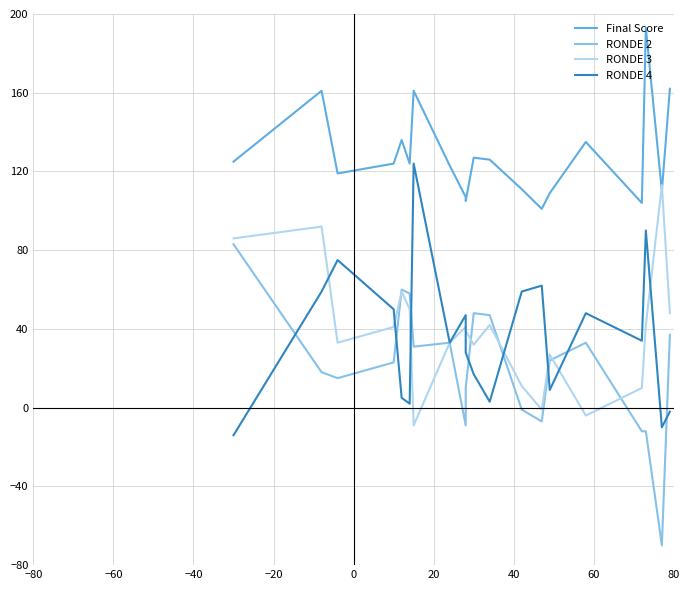

How many series are shown in this chart?

4